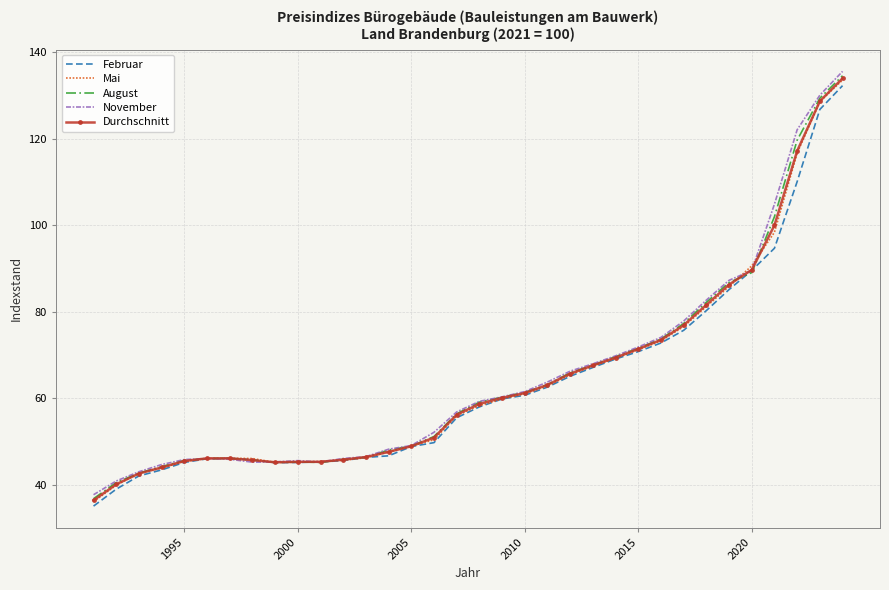

What is the highest value of the November series?

135.6